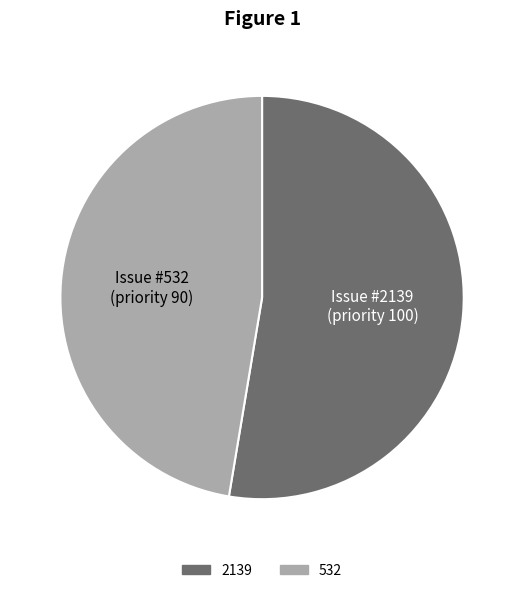

Is there any slice that represents more than half of the pie?

Yes